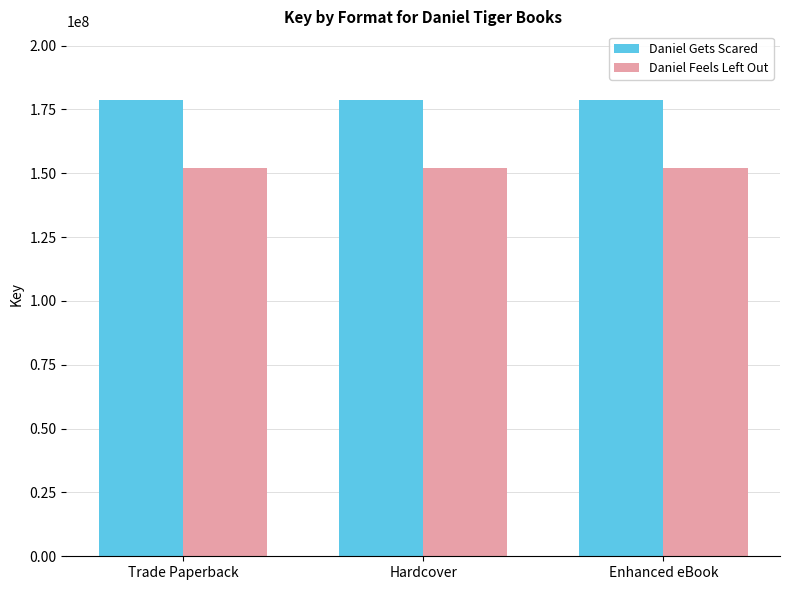

Does the chart contain stacked bars?

No